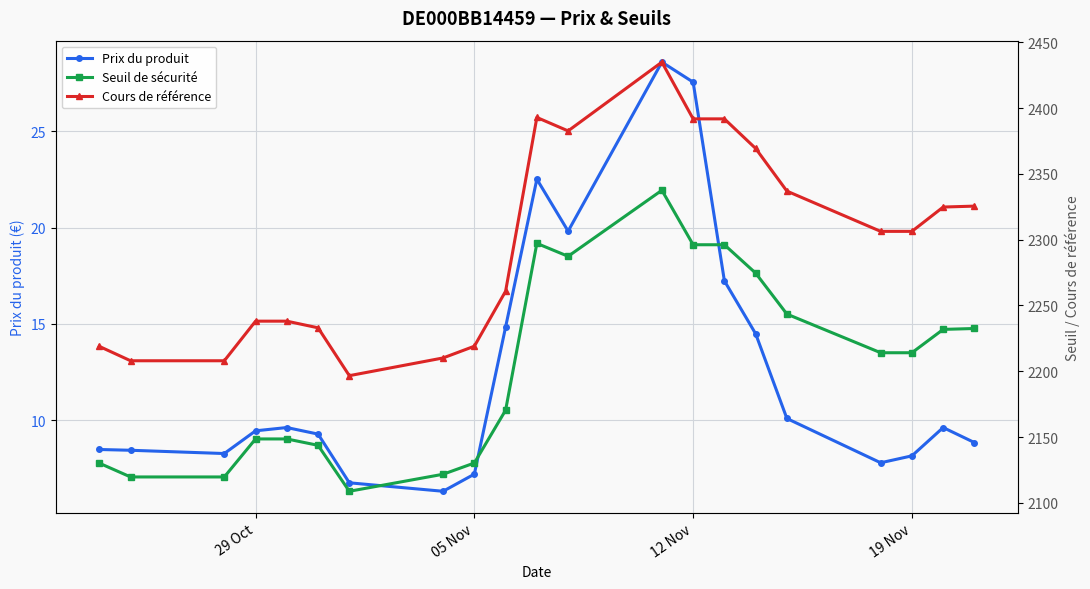

How many data points in Cours de référence are above 2306?

11